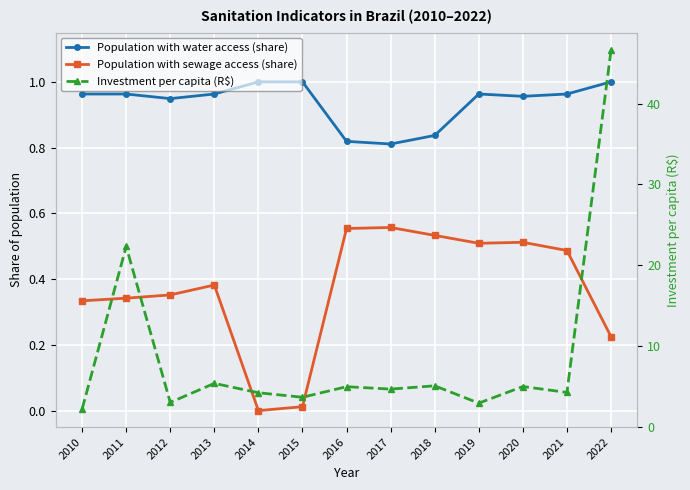

At which category does Investment per capita (R$) reach its first local valley?

2012